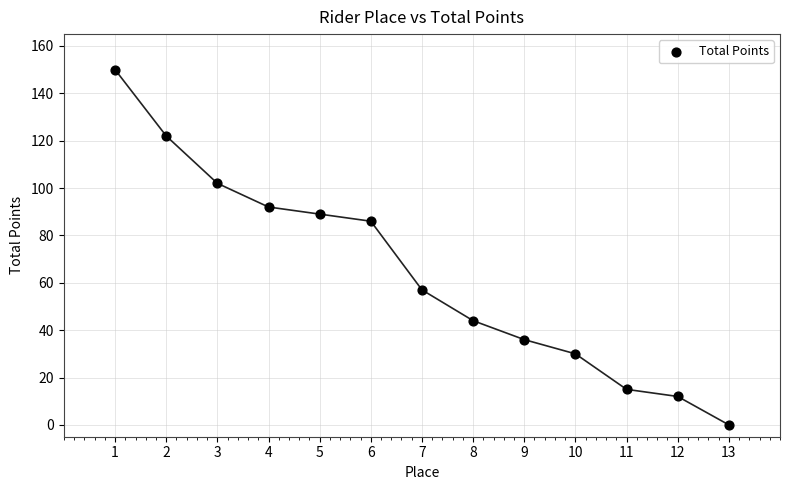

What is the range of X values (max minus min)?

12